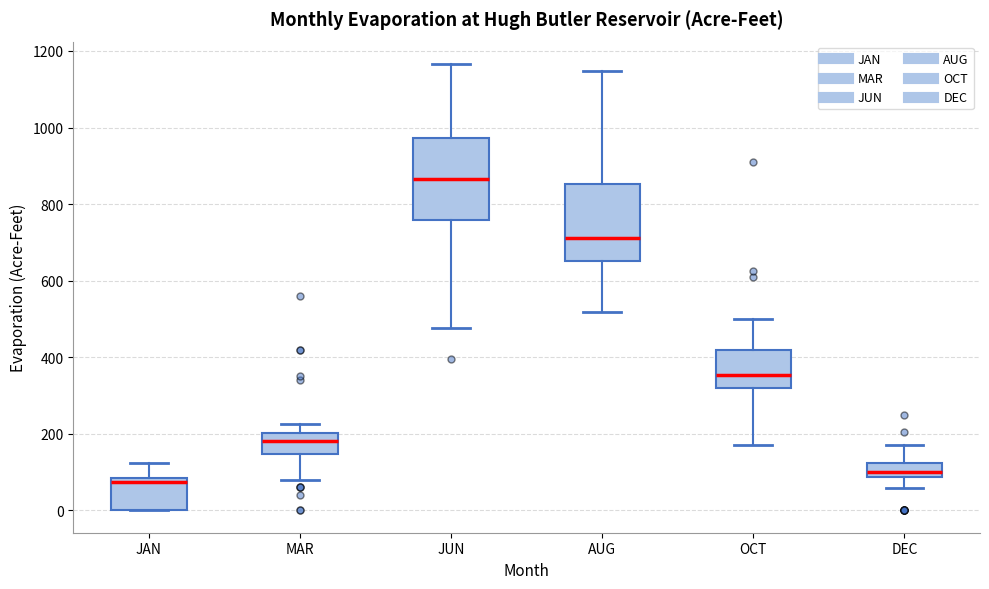

Reading left to right, read every box against the y-axis: the position of its median line, the range the box covers, and the ends of its whiskers. The values are not printed on the chart, so give them approximately, as read against the axis.

JAN: median 80 (just below the box's upper edge), box 0 to 80, whiskers 0 to 120
MAR: median 180, box 140 to 200, whiskers 80 to 220
JUN: median 860, box 760 to 980, whiskers 480 to 1160
AUG: median 720, box 660 to 860, whiskers 520 to 1140
OCT: median 360, box 320 to 420, whiskers 180 to 500
DEC: median 100, box 80 to 120, whiskers 60 to 180